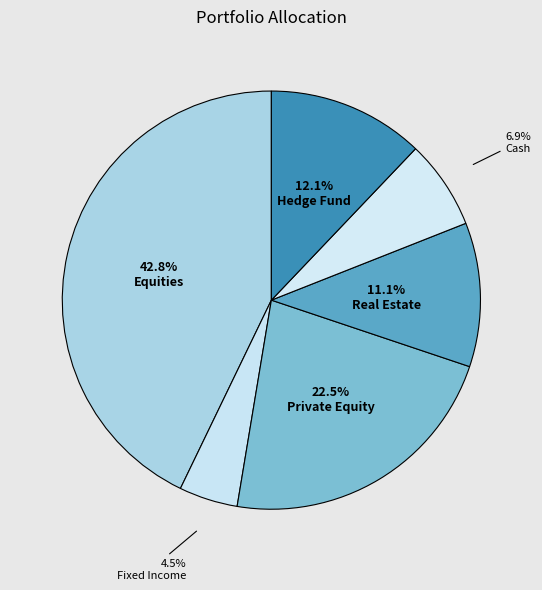

Is there a majority slice in this chart?

No